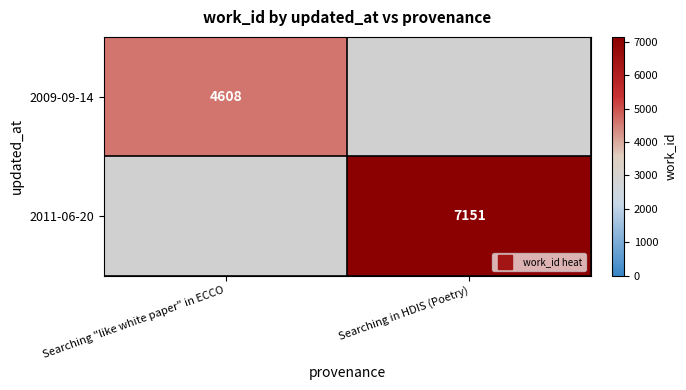

How many series are shown in this chart?

2